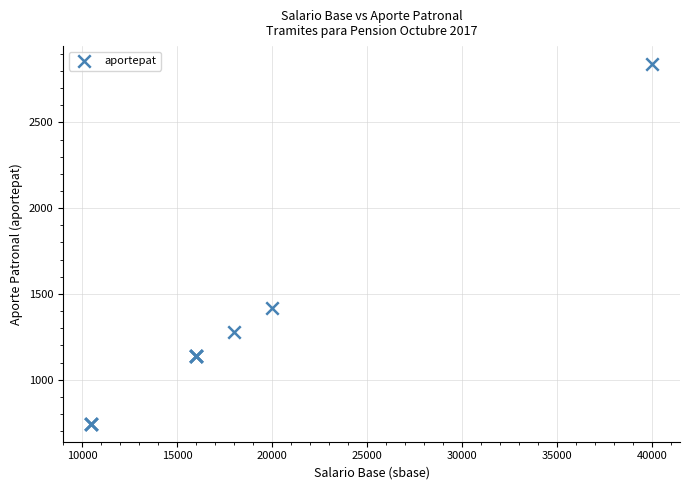

What Y value in the scatter plot is closest to 1791?

1420.0